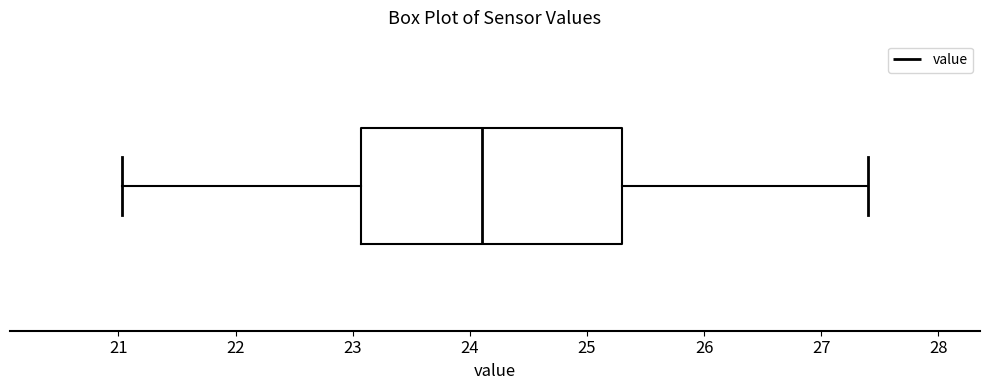

Where does the left whisker of the box end on the x-axis? The values are not printed on the chart, so give them approximately, as read against the axis.

21.0